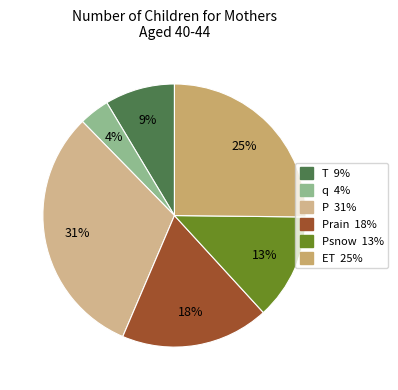

Which category has the biggest portion of the pie?

P 31%